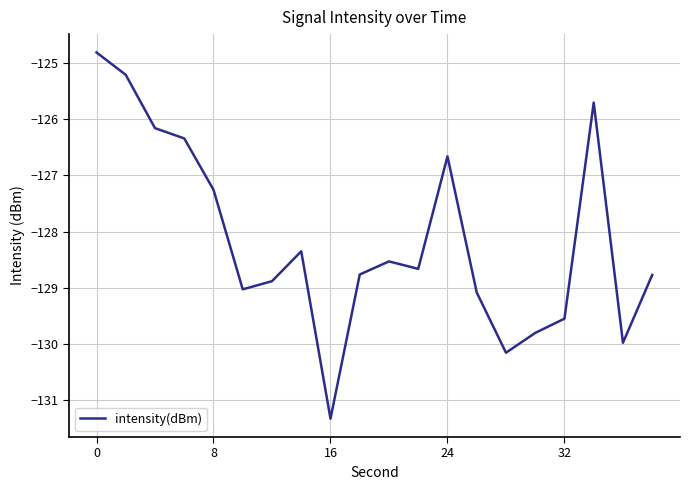

What is the maximum value shown in the chart?

-124.8